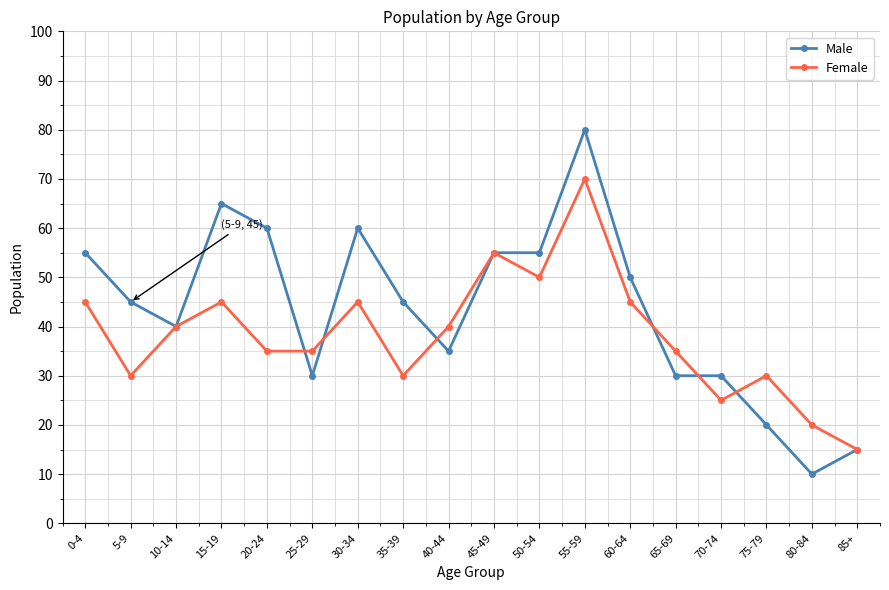

Which category has the lowest value across all series?

80-84